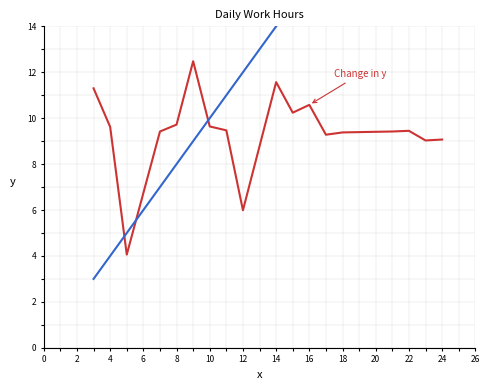

The value of Change in y at 0 is 14.9. True or false?

False